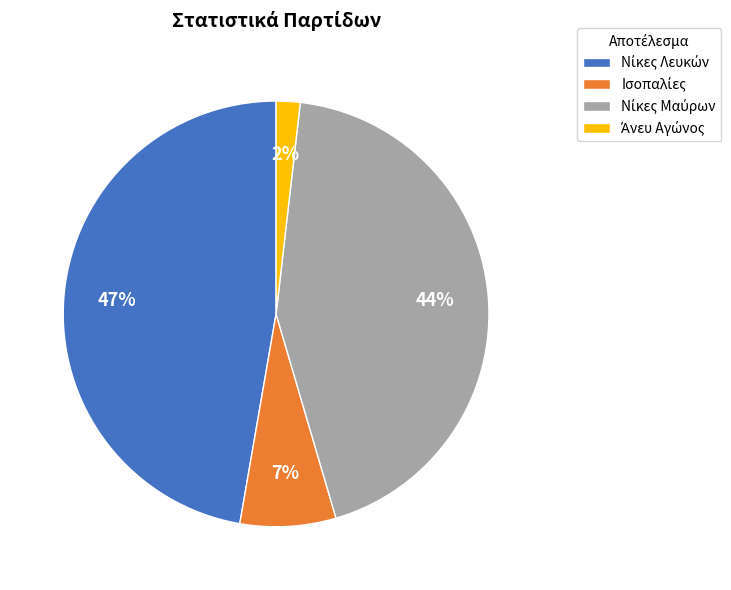

Does any single category account for the majority?

No